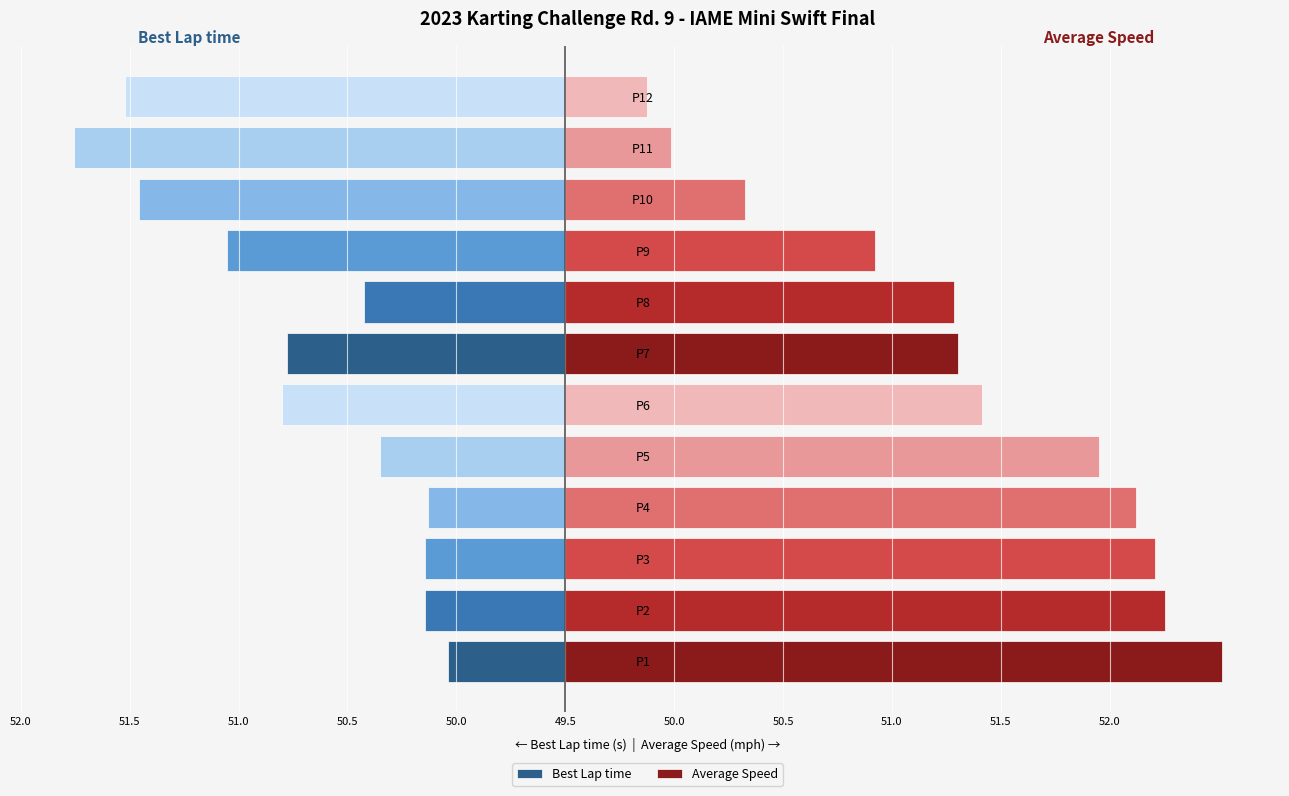

How many groups of bars are there?

12